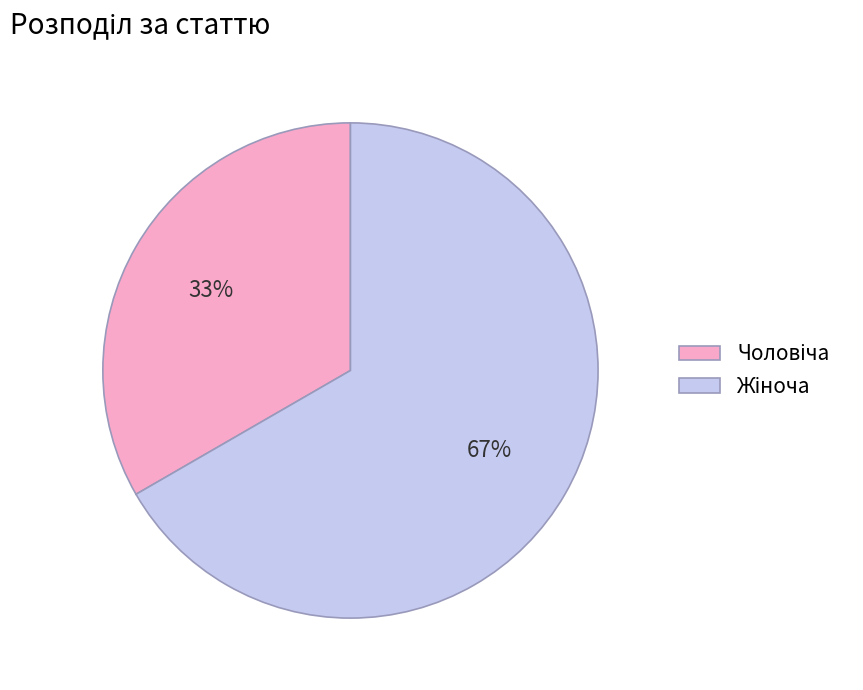

To the nearest percent, what is the average slice percentage?

50%